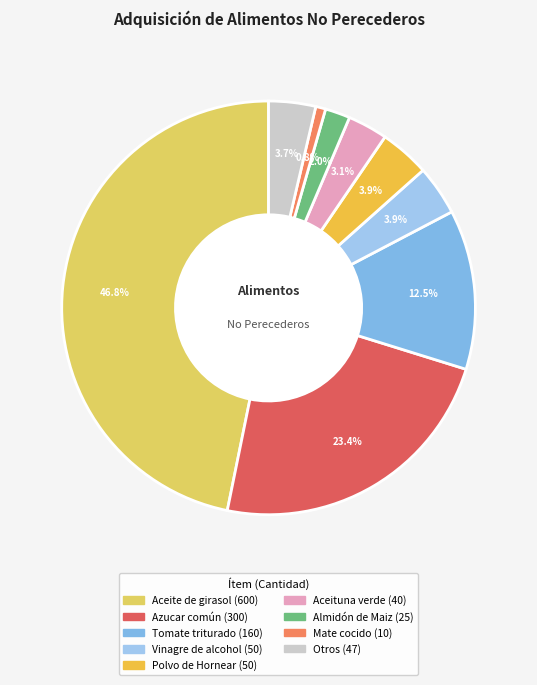

Does any single category account for the majority?

No